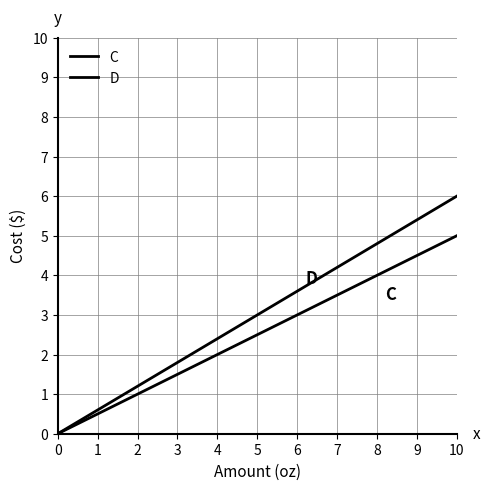

Is this an area chart (filled region under the line)?

No